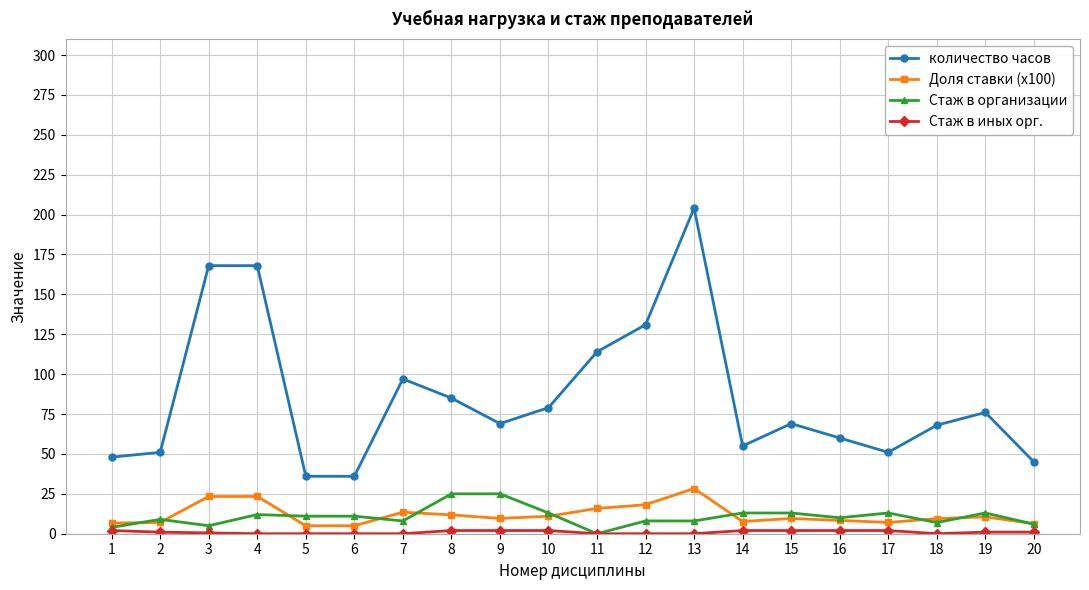

True or false: Стаж в организации and Доля ставки (x100) cross at least once.

True